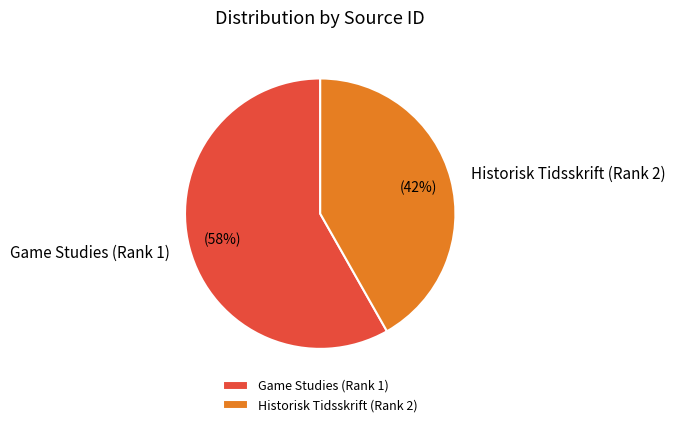

Is the sum of Game Studies (Rank 1) and Historisk Tidsskrift (Rank 2) greater than half?

Yes